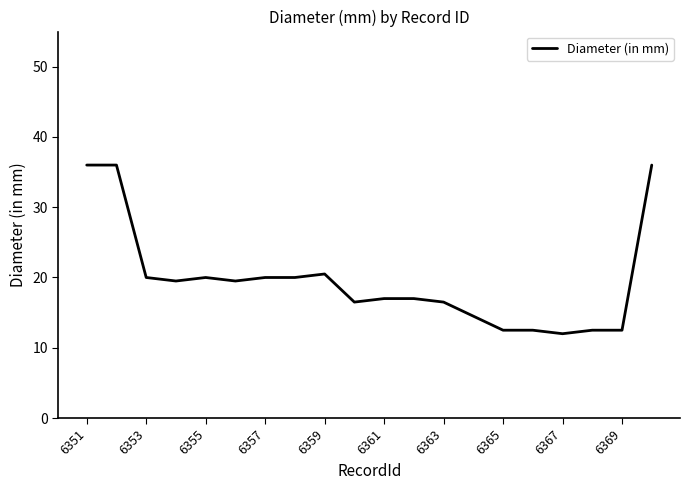

What is the smallest value displayed?

12.0